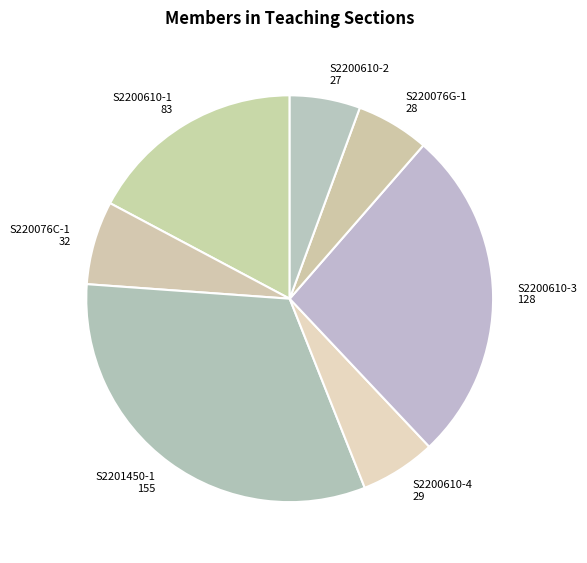

Which category has the smallest portion of the pie?

(2021-2022-1)-S2200610-2